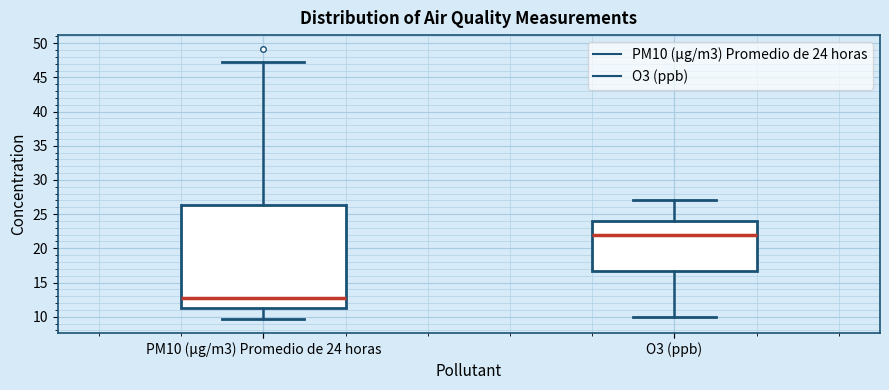

Where is the lower edge of the box for O3 (ppb) on the y-axis? The values are not printed on the chart, so give them approximately, as read against the axis.

17.0